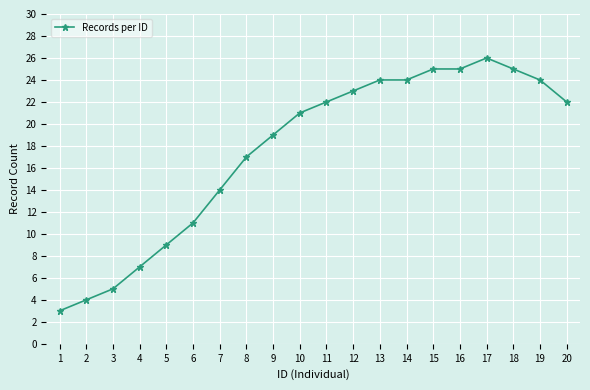

What is the difference between the second highest and minimum values?

22